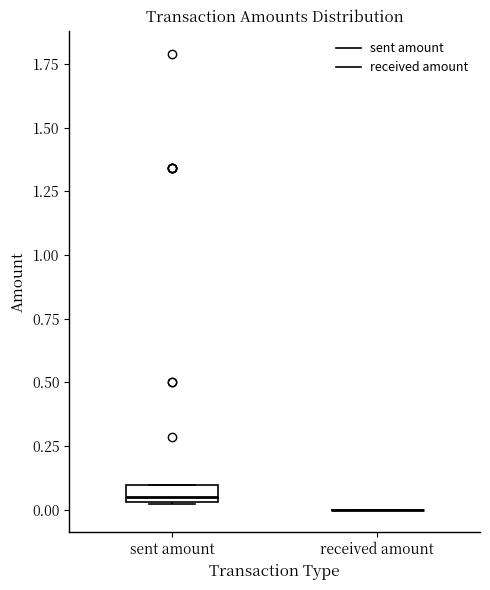

Comparing the boxes themselves (not the whiskers), which one is the tallest?

sent amount